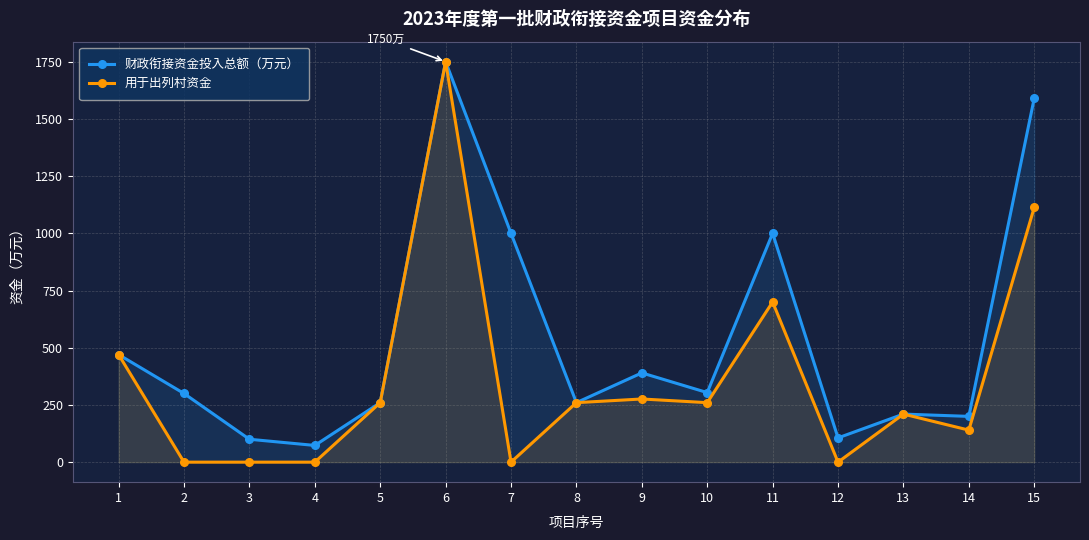

What is the difference between the maximum and minimum values in the 财政衔接资金投入总额（万元） series?

1677